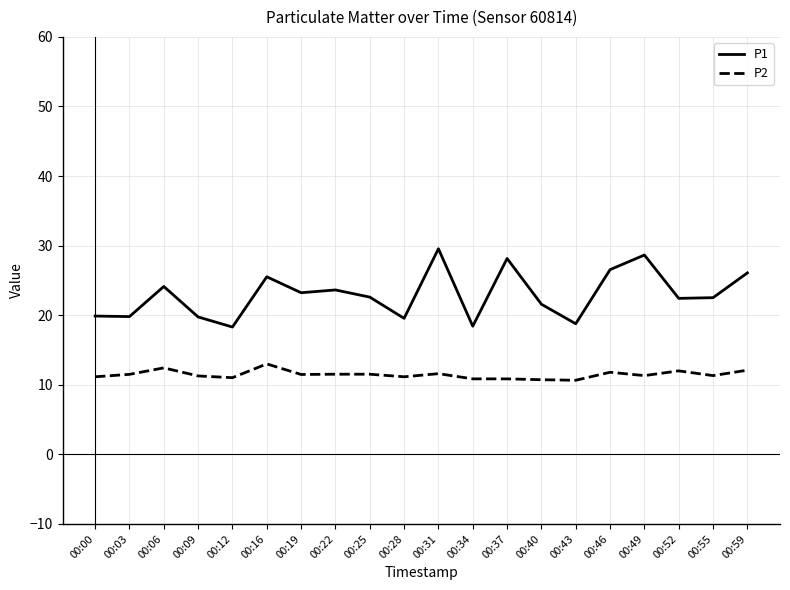

True or false: P1 has more than 1 points higher than both neighbors.

True